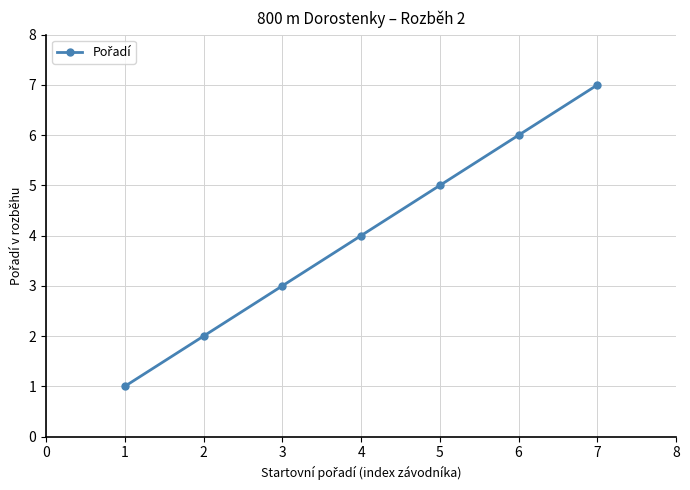

Count the values in the range 2 to 6.

5